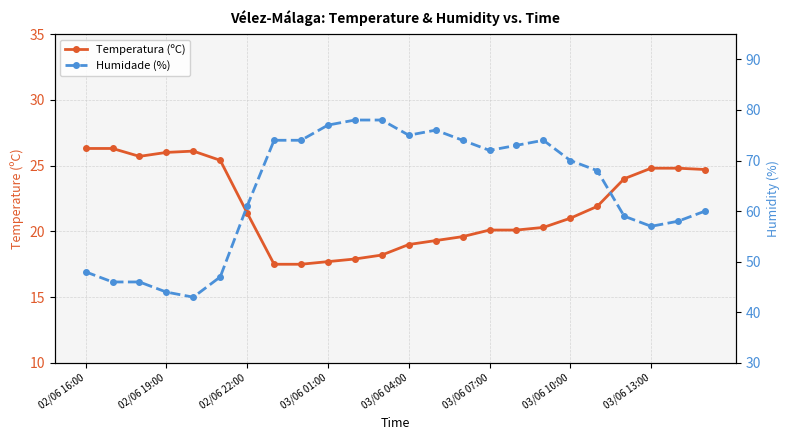

Is it true that Humidade (%) equals 77.0 at 03/06 01:00?

True